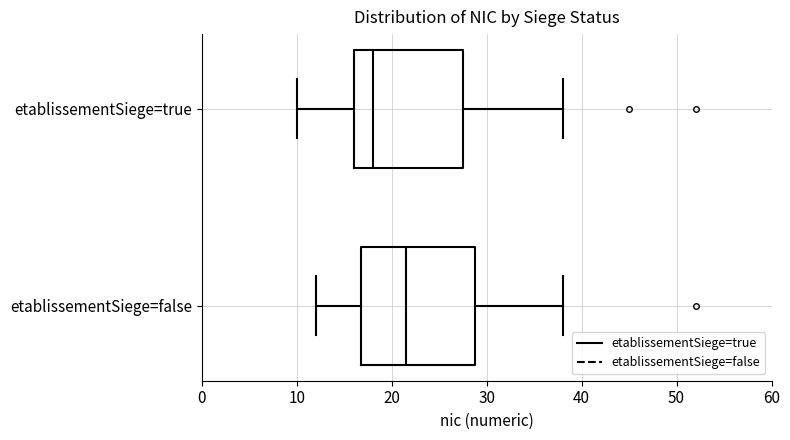

Which box's median line is the furthest to the right?

etablissementSiege=false